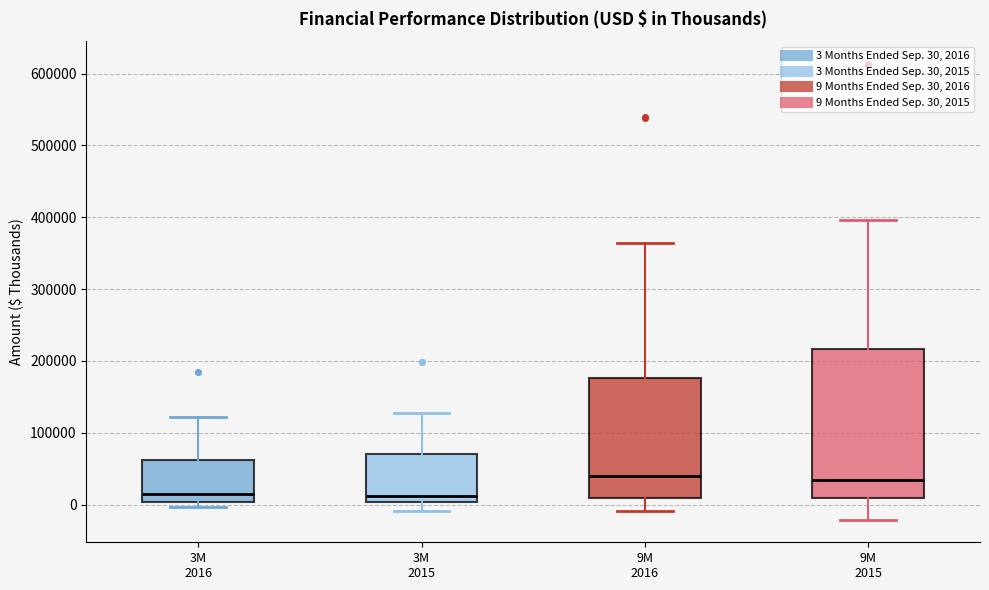

Reading left to right, transcribe this box plot: for each box, give where its median line is, the range the box spans, and where its two whiskers end, as read against the y-axis. The values are not printed on the chart, so give them approximately, as read against the axis.

3M 2016: median 20000, box 0 to 60000, whiskers 0 (just below the box's lower edge) to 120000
3M 2015: median 10000, box 0 to 70000, whiskers -10000 to 130000
9M 2016: median 40000, box 10000 to 180000, whiskers -10000 to 360000
9M 2015: median 30000, box 10000 to 220000, whiskers -20000 to 400000